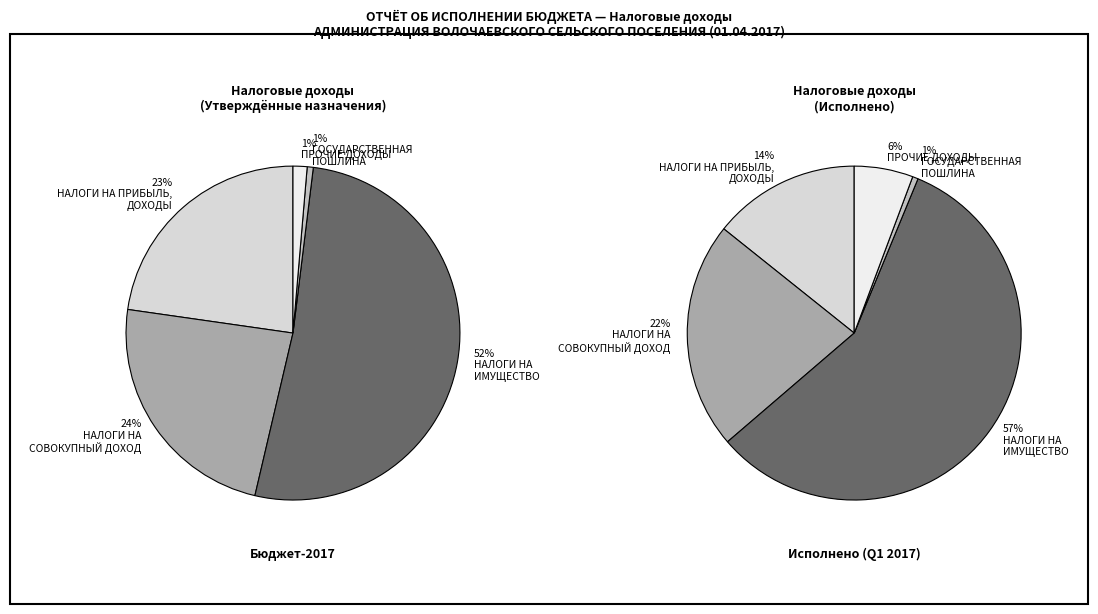

Rank the categories by value from lowest to highest.

ГОСУДАРСТВЕННАЯ
ПОШЛИНА, ПРОЧИЕ ДОХОДЫ, НАЛОГИ НА ПРИБЫЛЬ,
ДОХОДЫ, НАЛОГИ НА
СОВОКУПНЫЙ ДОХОД, НАЛОГИ НА
ИМУЩЕСТВО